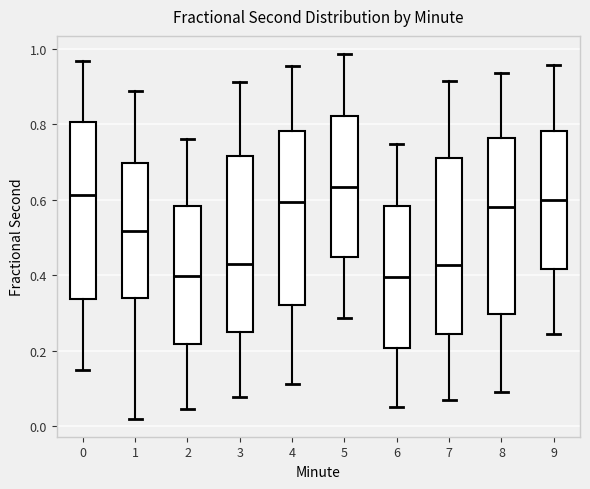

Reading left to right, read every box against the y-axis: the position of its median line, the range the box covers, and the ends of its whiskers. The values are not printed on the chart, so give them approximately, as read against the axis.

0: median 0.62, box 0.34 to 0.80, whiskers 0.14 to 0.96
1: median 0.52, box 0.34 to 0.70, whiskers 0.02 to 0.88
2: median 0.40, box 0.22 to 0.58, whiskers 0.04 to 0.76
3: median 0.44, box 0.24 to 0.72, whiskers 0.08 to 0.92
4: median 0.60, box 0.32 to 0.78, whiskers 0.12 to 0.96
5: median 0.64, box 0.44 to 0.82, whiskers 0.28 to 0.98
6: median 0.40, box 0.20 to 0.58, whiskers 0.04 to 0.74
7: median 0.42, box 0.24 to 0.70, whiskers 0.08 to 0.92
8: median 0.58, box 0.30 to 0.76, whiskers 0.10 to 0.94
9: median 0.60, box 0.42 to 0.78, whiskers 0.24 to 0.96